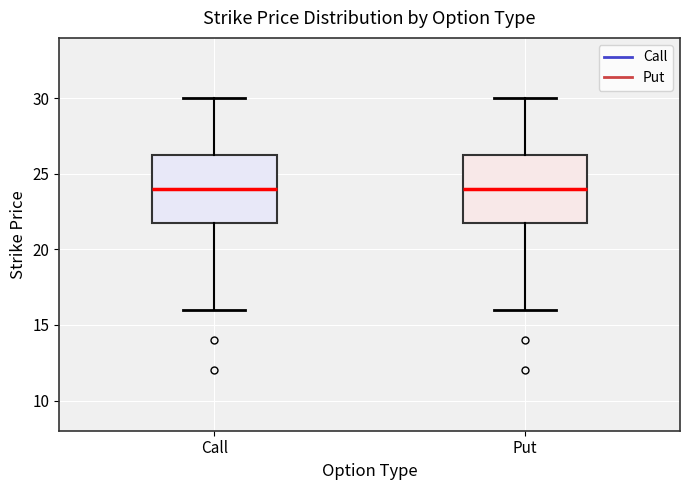

Where does the median line of the box for Put sit on the y-axis? The values are not printed on the chart, so give them approximately, as read against the axis.

24.0